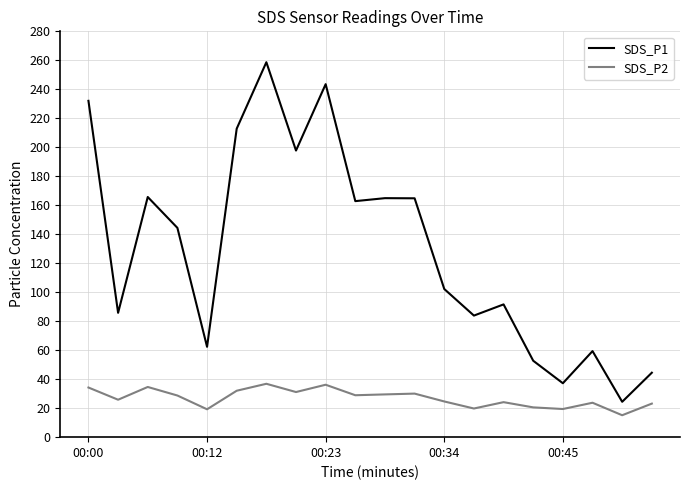

What is the lowest value of the SDS_P1 series?

24.4